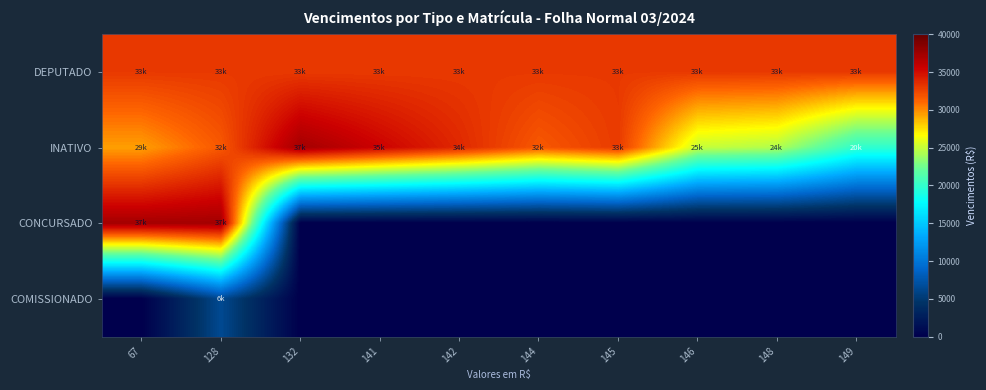

At which category is the sum across all series the highest?

128